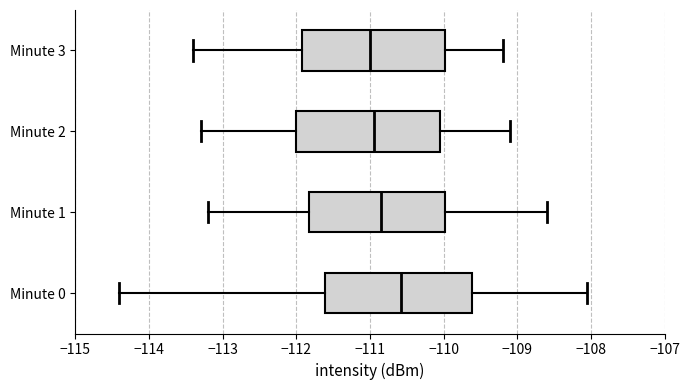

Where does the left whisker of the box for Minute 2 end on the x-axis? The values are not printed on the chart, so give them approximately, as read against the axis.

-113.3